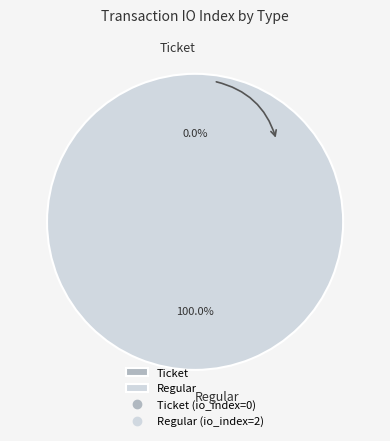

Which has a higher value, Ticket or Regular?

Regular